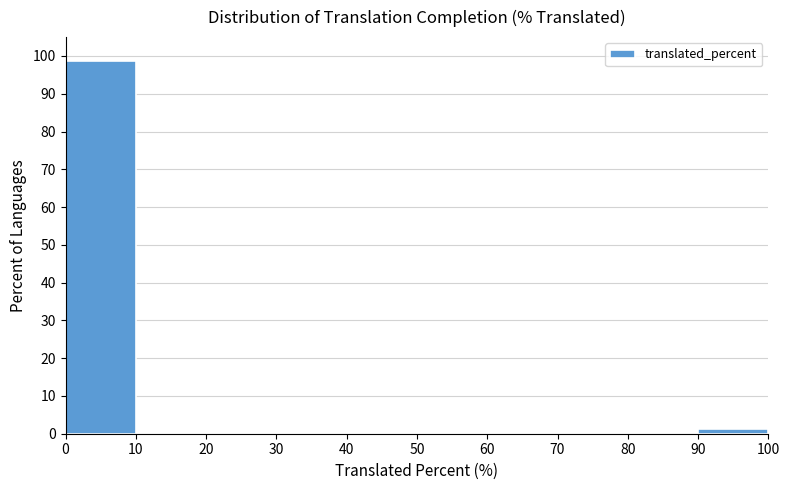

How tall is the bar that spans 0 to 10 on the x-axis? The values are not printed on the chart, so give them approximately, as read against the axis.

99